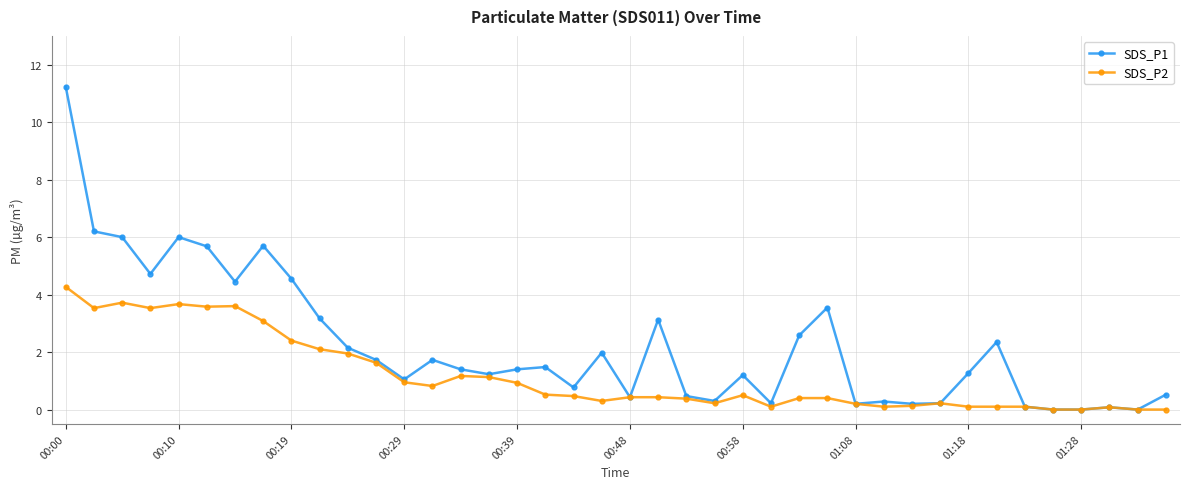

True or false: SDS_P1 has more than 0 points higher than both neighbors.

True